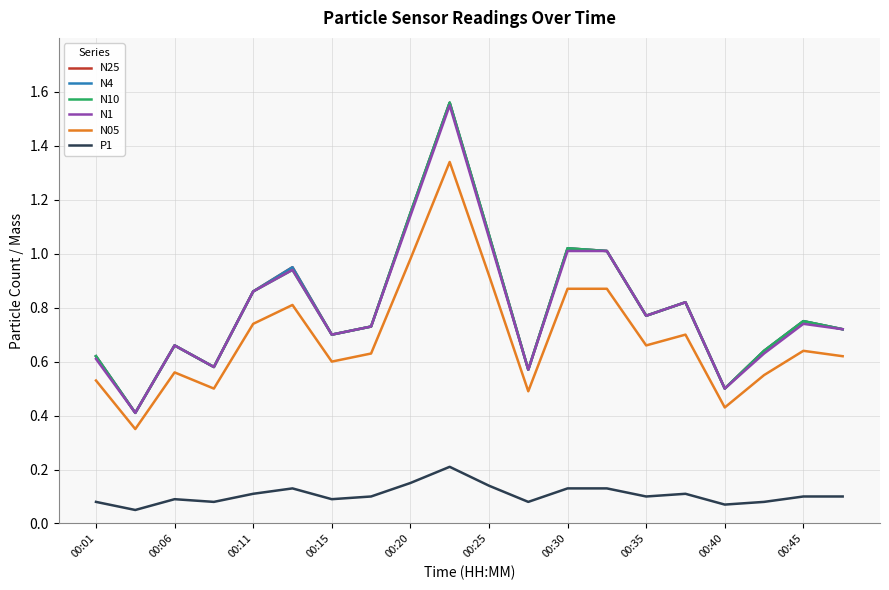

Does the chart have visible grid lines?

Yes